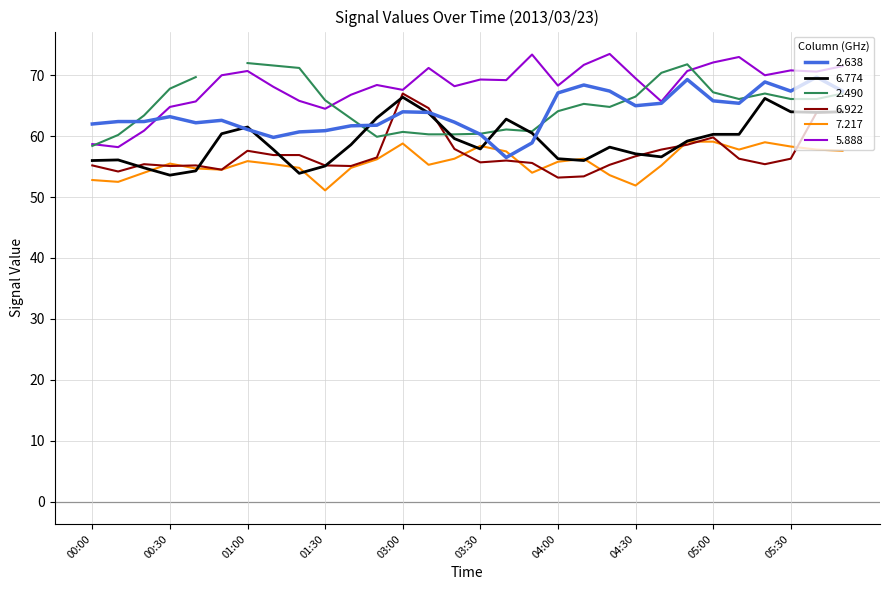

Which category has the lowest value across all series?

01:30